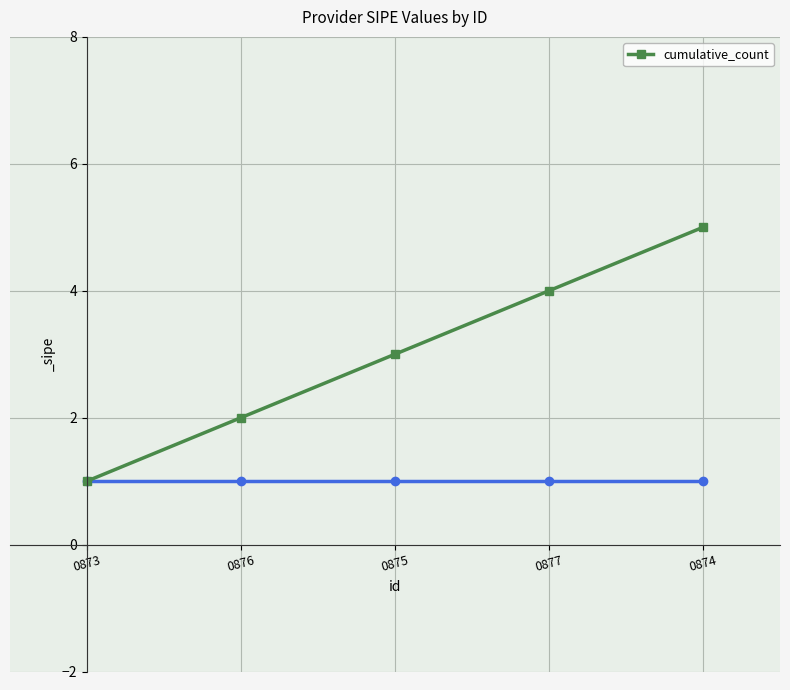

Between 0876 and 0877, which is larger?

0877